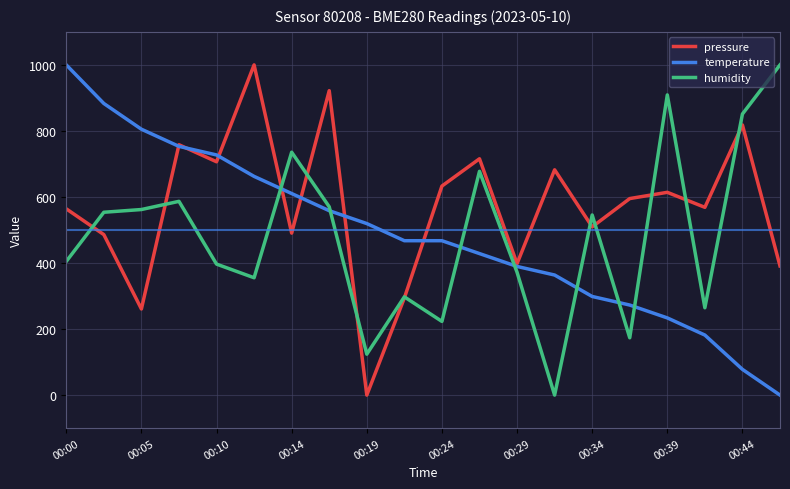

Which series has the largest total across all categories?

pressure